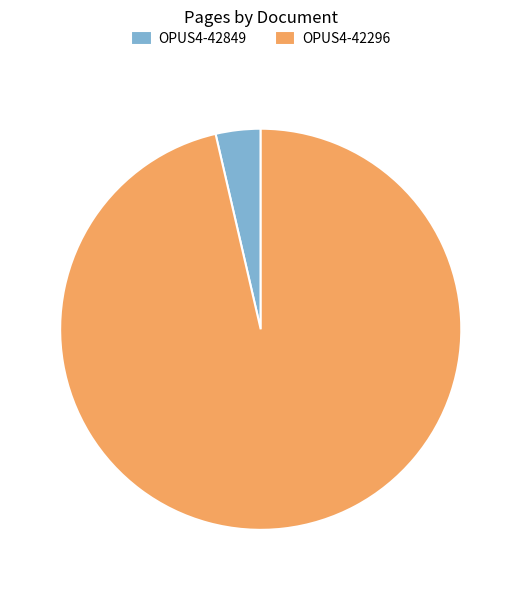

Rank the categories by value from highest to lowest.

OPUS4-42296, OPUS4-42849